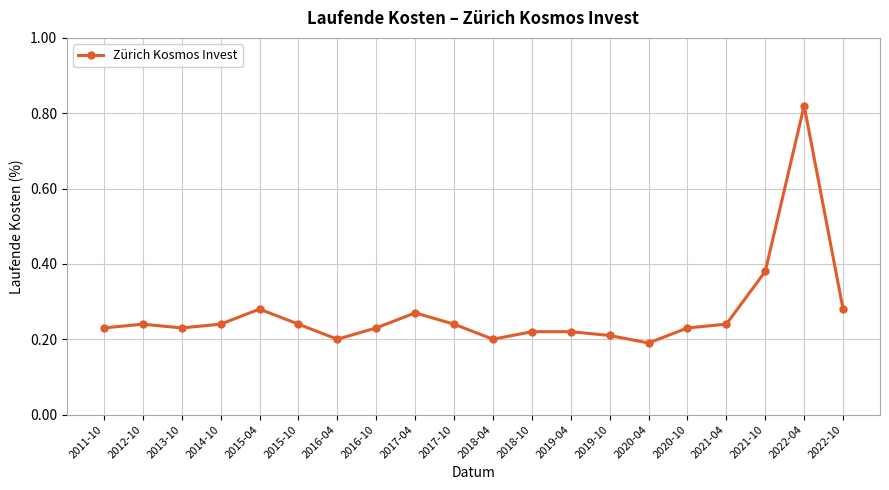

Is it true that the value at 2019-10 is 0.2?

True